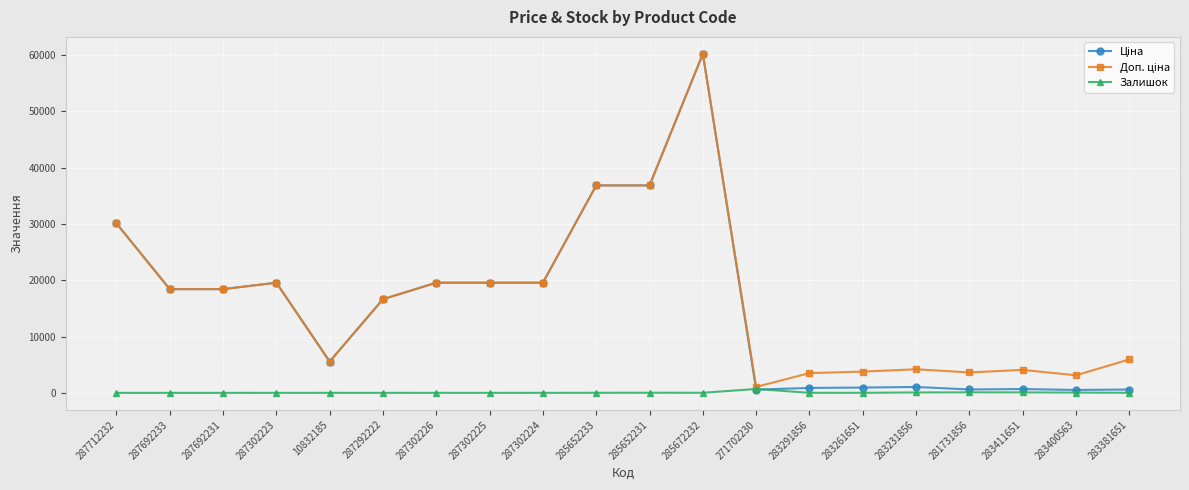

At which category does the chart reach its peak across all series?

285672232